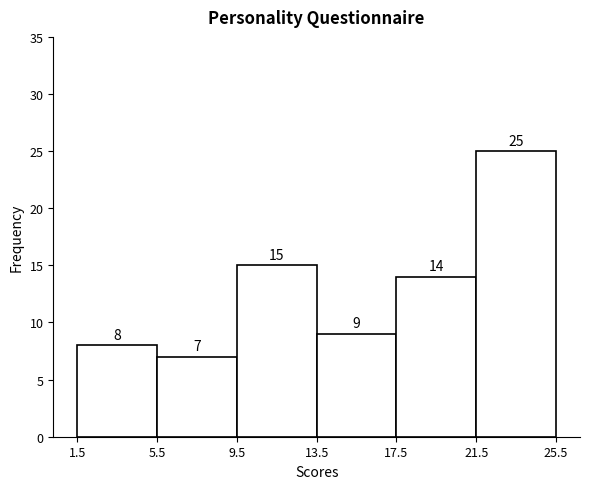

Over which range of the x-axis is the bar tallest?

21.5 to 25.5